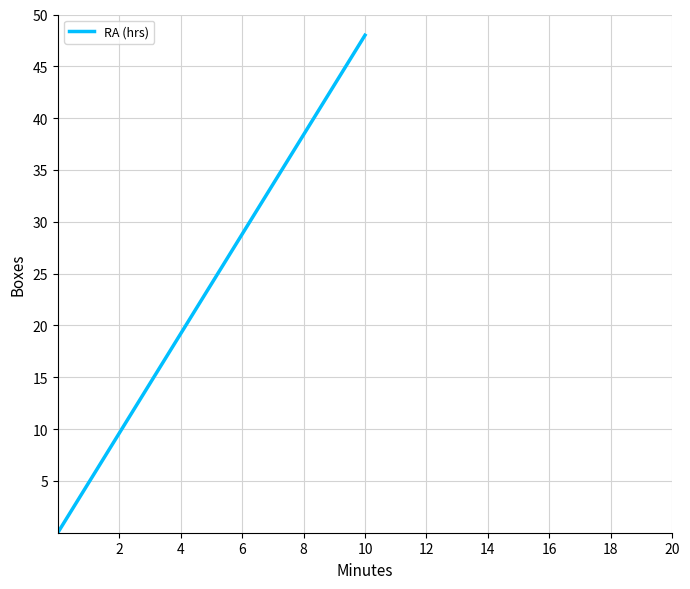

What is the greatest value displayed?

48.0